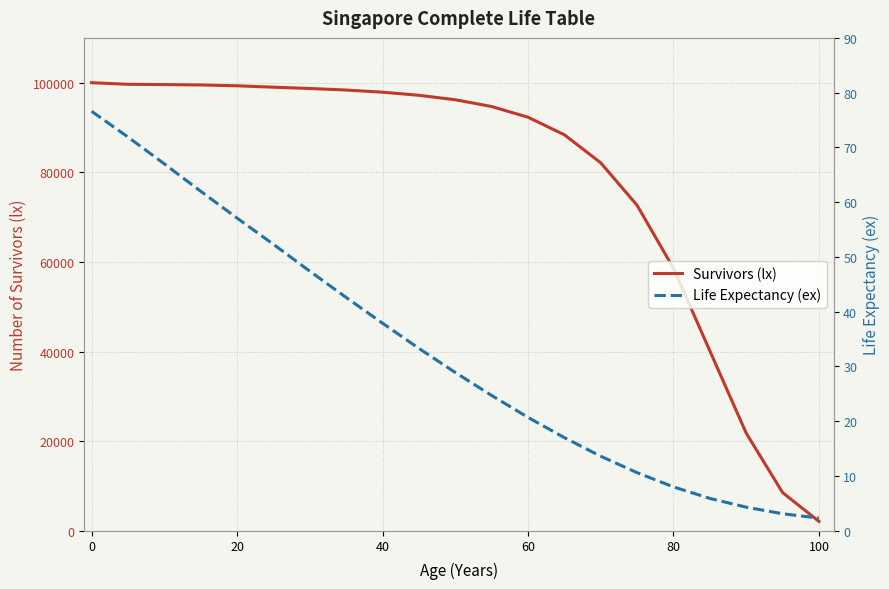

What is the highest value of the Survivors (lx) series?

100000